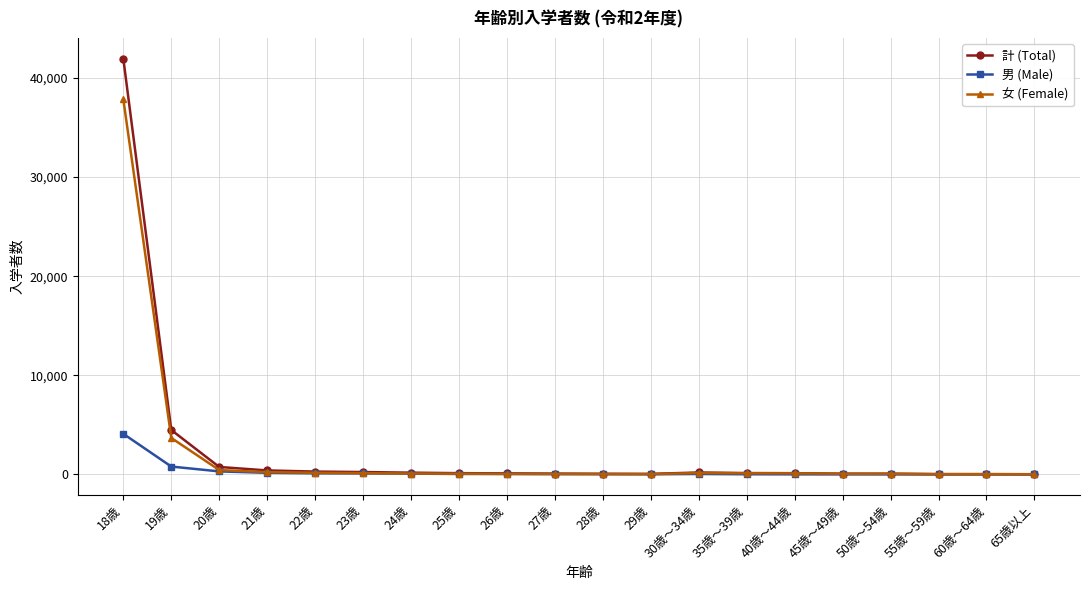

At which category is the sum across all series the highest?

18歳